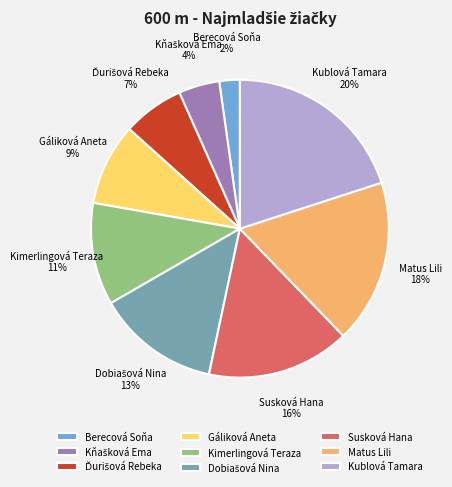

Approximately how many times larger is the value at Kimerlingová Teraza compared to Matus Lili?

0.6